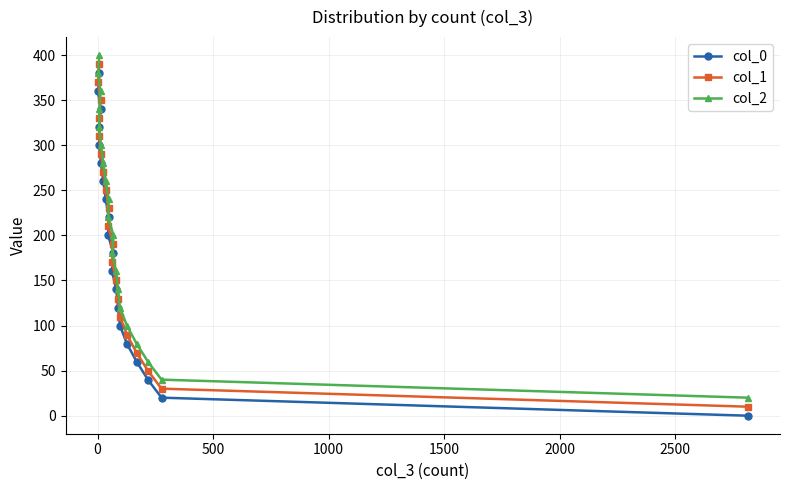

Which series has the largest range (max minus min)?

col_0